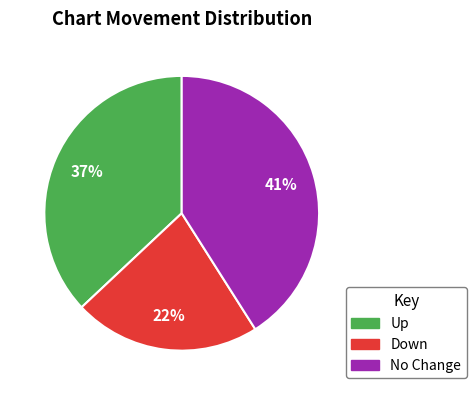

How many segments does this pie chart have?

3